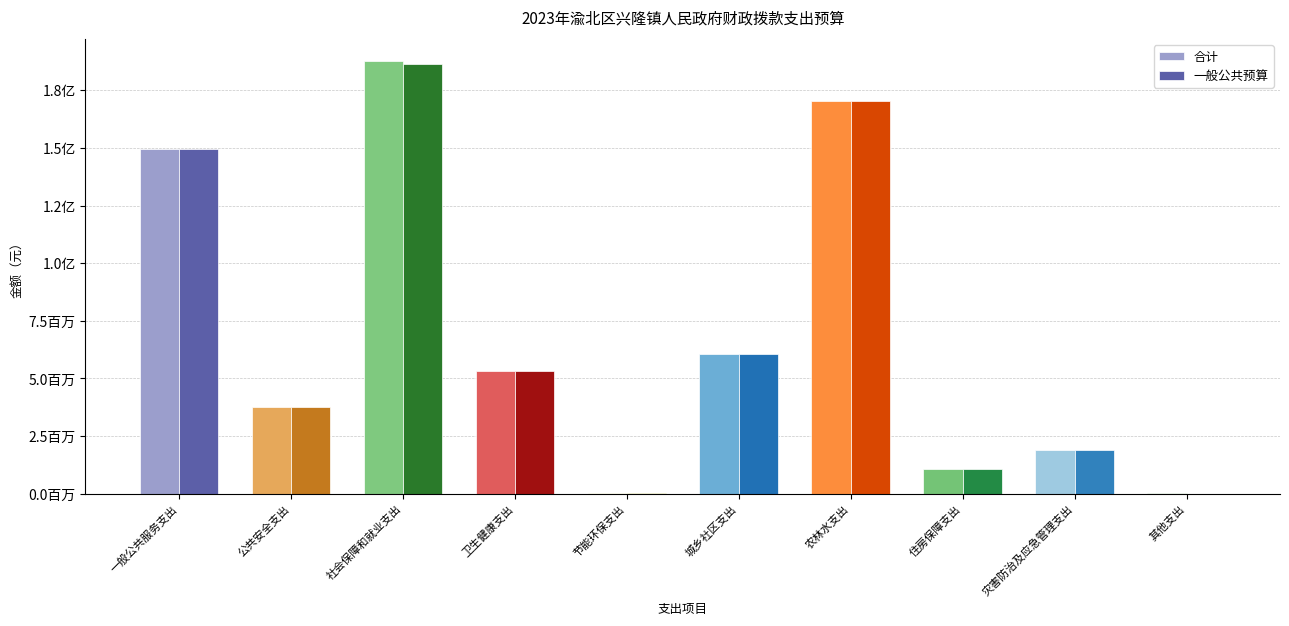

What position from the right is 农林水支出?

4